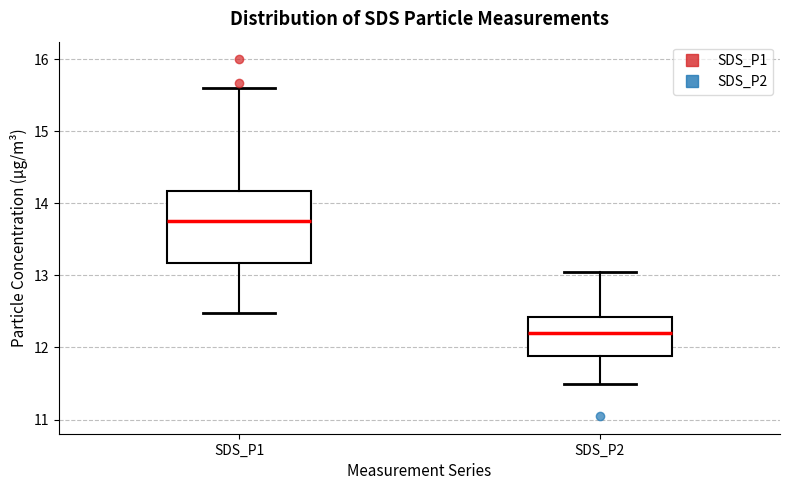

Reading left to right, transcribe this box plot: for each box, give where its median line is, the range the box spans, and where its two whiskers end, as read against the y-axis. The values are not printed on the chart, so give them approximately, as read against the axis.

SDS_P1: median 13.8, box 13.2 to 14.2, whiskers 12.5 to 15.6
SDS_P2: median 12.2, box 11.9 to 12.4, whiskers 11.5 to 13.1